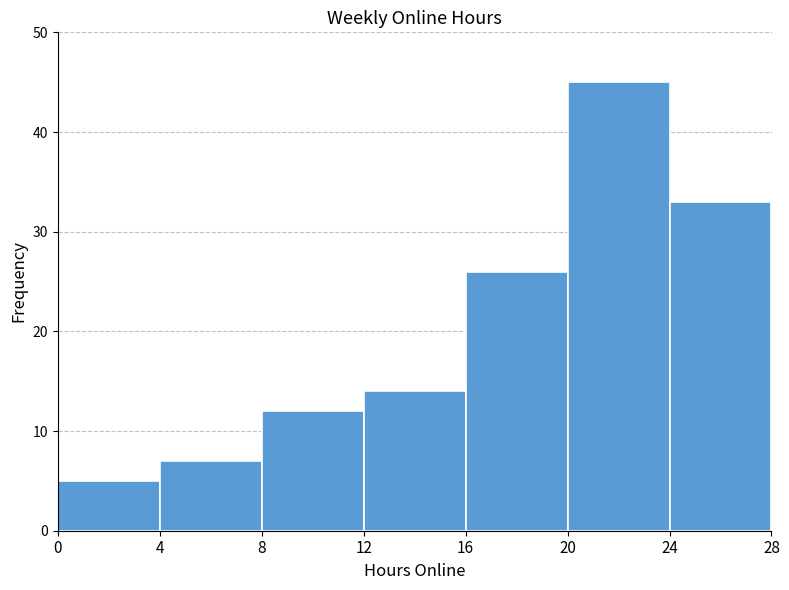

Reading left to right, transcribe this chart: for each bar, give the range it covers on the x-axis and its height. The values are not printed on the chart, so give them approximately, as read against the axis.

0 to 4: 5
4 to 8: 7
8 to 12: 12
12 to 16: 14
16 to 20: 26
20 to 24: 45
24 to 28: 33